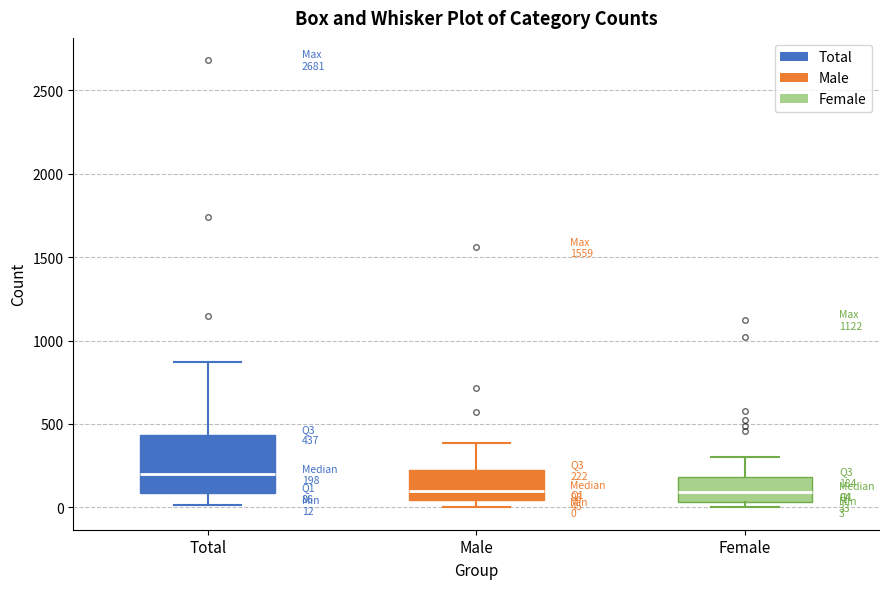

Which box is the tallest, from its lower edge to its upper edge?

Total